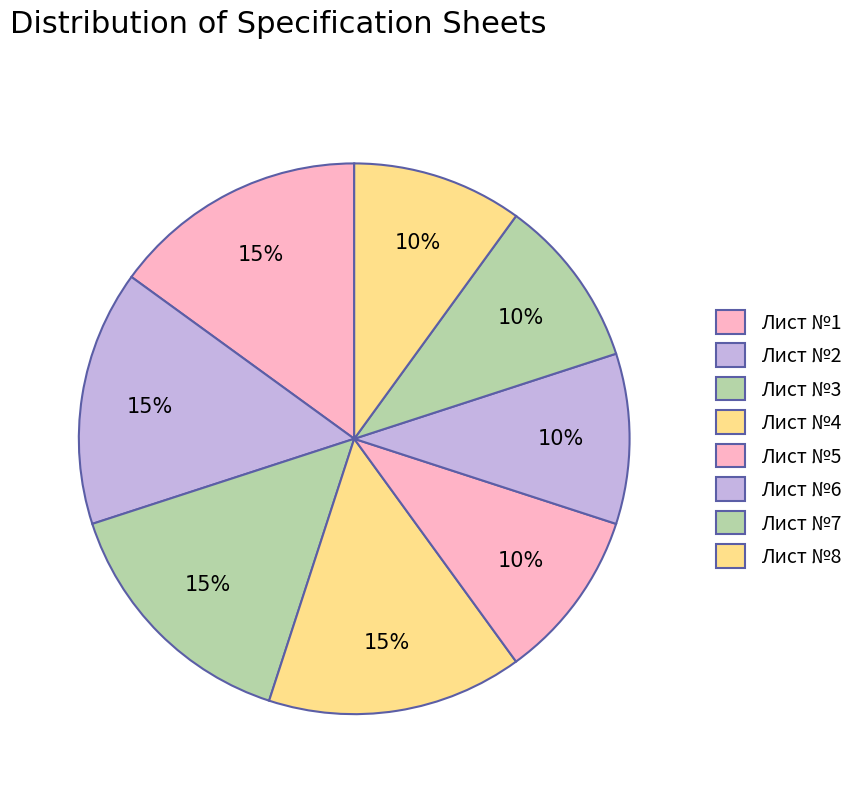

How many slices are in this pie chart?

8